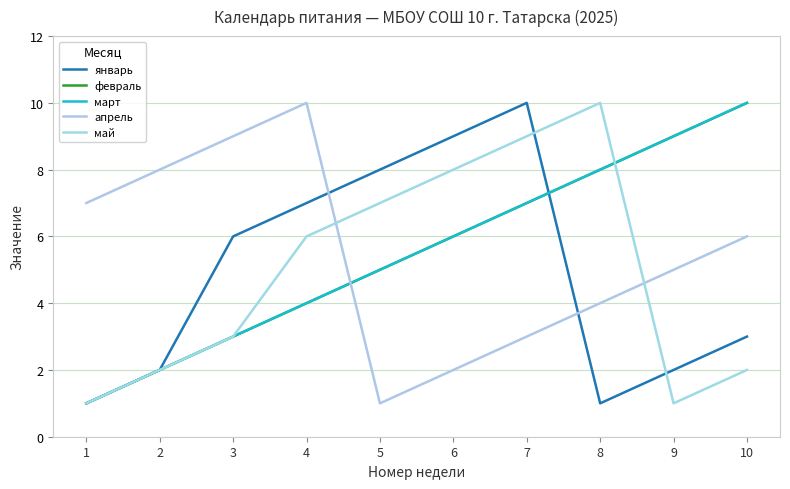

The value of апрель at 2 is 8. True or false?

True